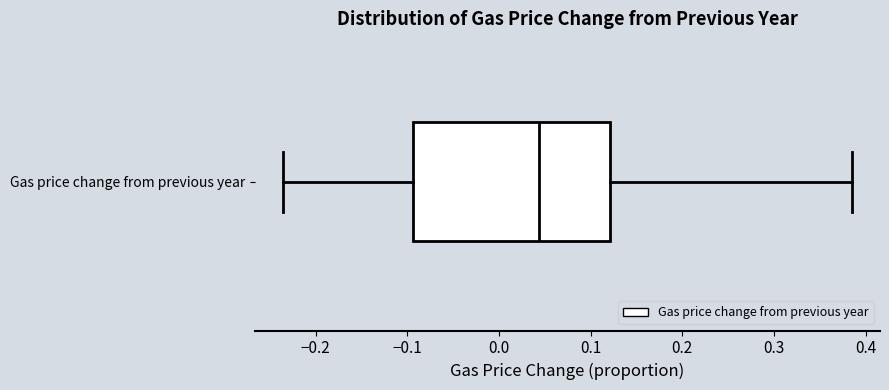

Where is the left edge of the box for Gas price change from previous year on the x-axis? The values are not printed on the chart, so give them approximately, as read against the axis.

-0.09